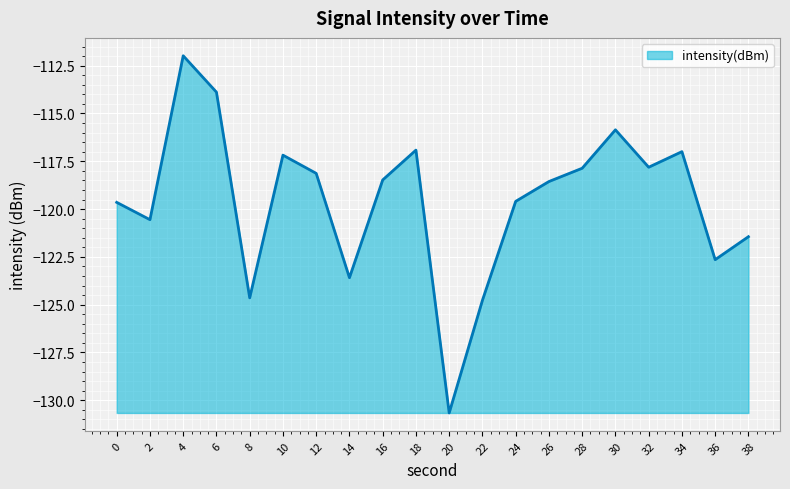

At which category does the data reach its first local valley?

2